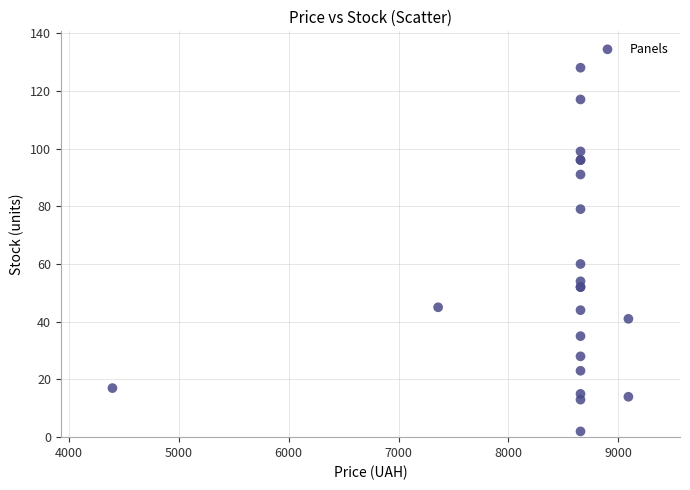

What Y value in the scatter plot is closest to 65?

60